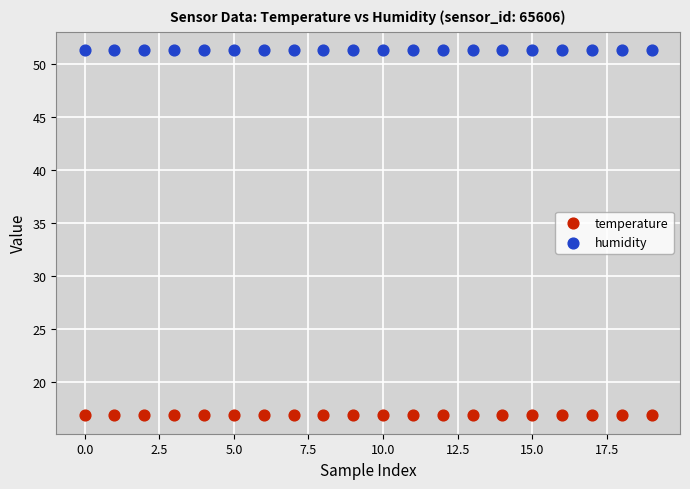

Which series reaches the maximum Y coordinate?

humidity